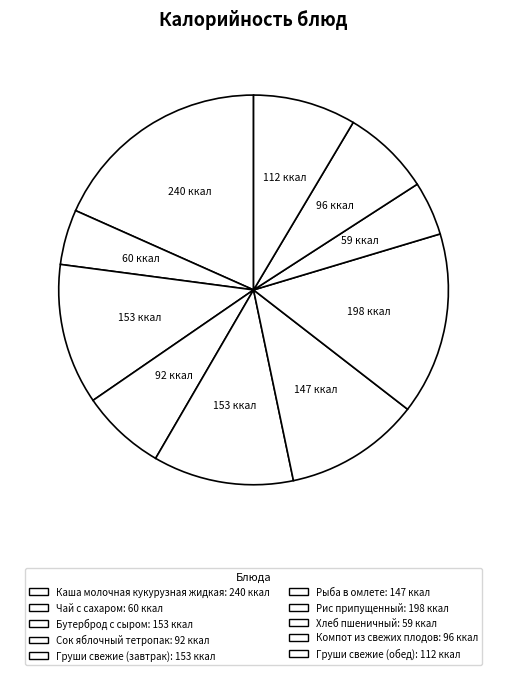

The Хлеб пшеничный slice represents 19% of the pie. True or false?

False